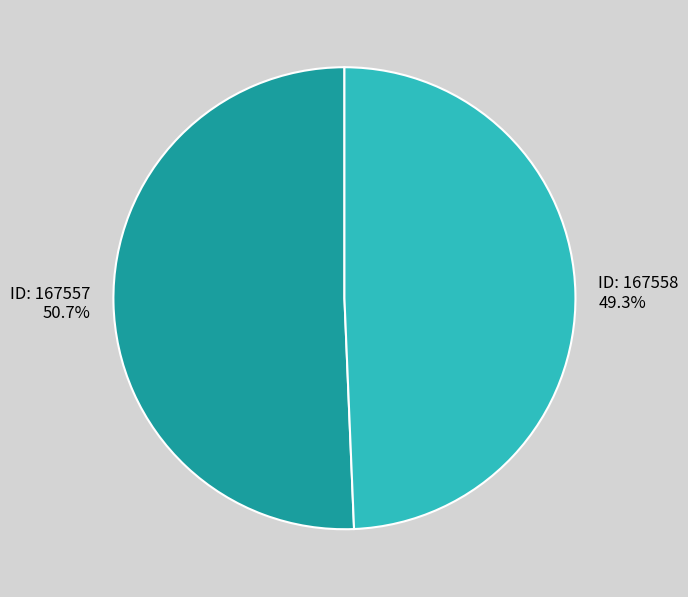

Does any single category account for the majority?

Yes